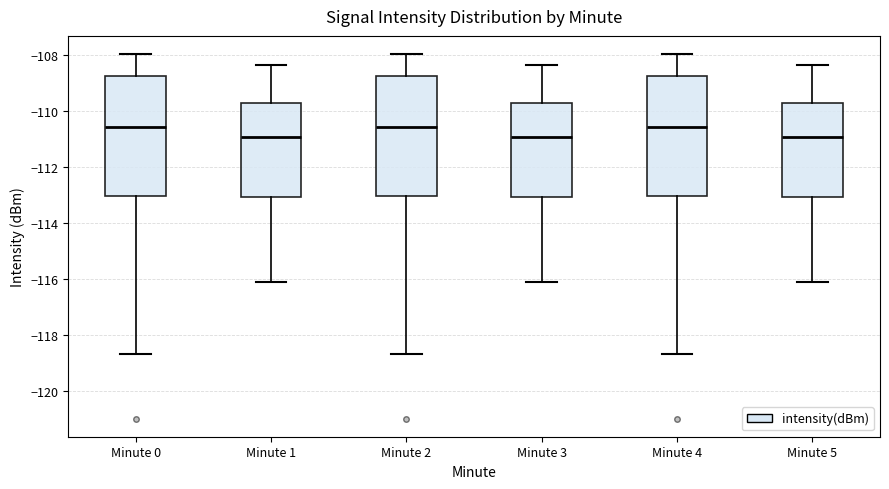

Reading left to right, read every box against the y-axis: the position of its median line, the range the box covers, and the ends of its whiskers. The values are not printed on the chart, so give them approximately, as read against the axis.

Minute 0: median -110.6, box -113.0 to -108.8, whiskers -118.6 to -108.0
Minute 1: median -111.0, box -113.0 to -109.8, whiskers -116.2 to -108.4
Minute 2: median -110.6, box -113.0 to -108.8, whiskers -118.6 to -108.0
Minute 3: median -111.0, box -113.0 to -109.8, whiskers -116.2 to -108.4
Minute 4: median -110.6, box -113.0 to -108.8, whiskers -118.6 to -108.0
Minute 5: median -111.0, box -113.0 to -109.8, whiskers -116.2 to -108.4